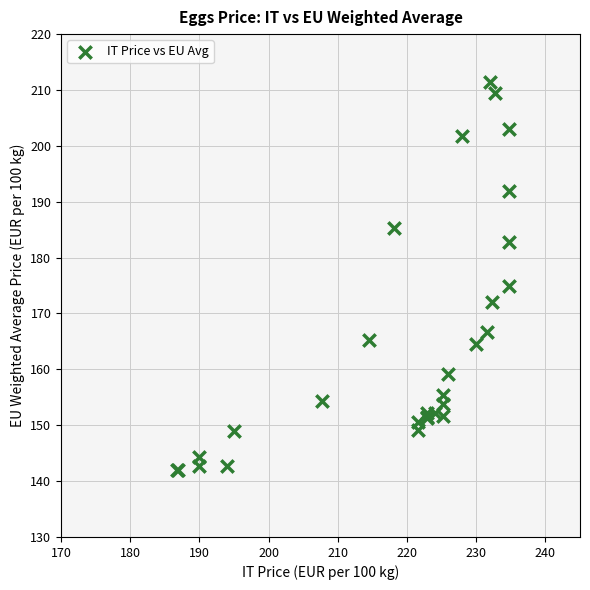

What Y value in the scatter plot is closest to 176?

174.9